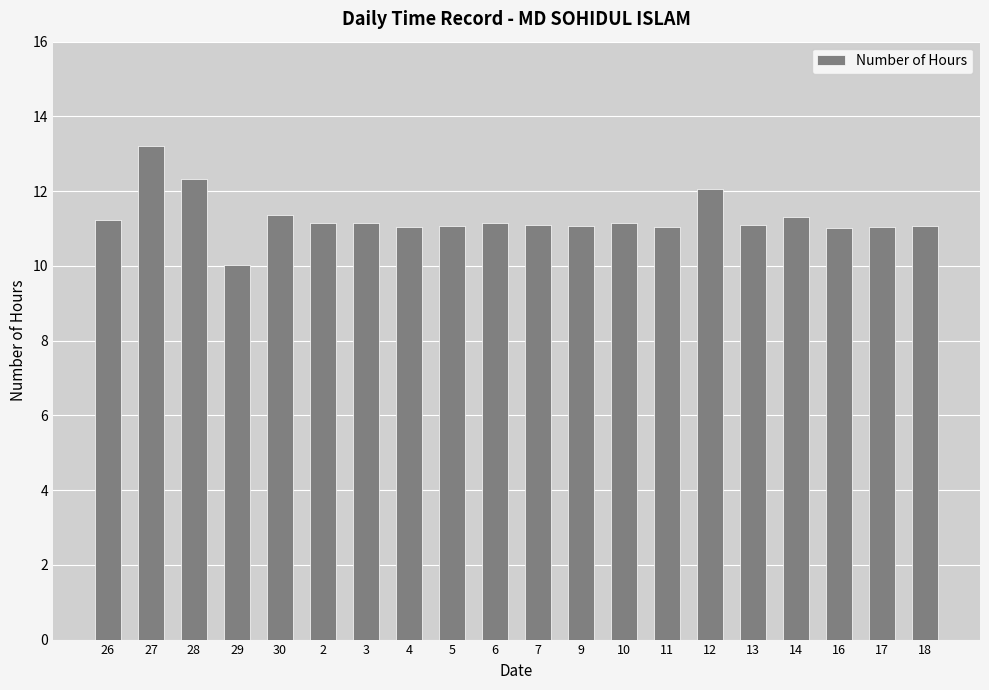

How many categories are shown in the chart?

20